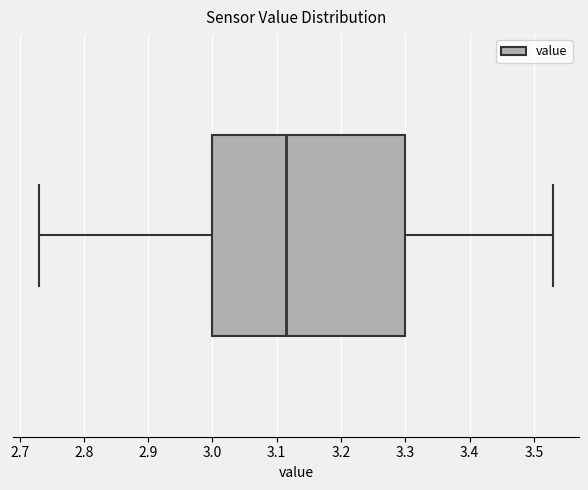

Read this box plot against the x-axis: the position of the median line, the range covered by the box, and the ends of both whiskers. The values are not printed on the chart, so give them approximately, as read against the axis.

median 3.12, box 3.00 to 3.30, whiskers 2.73 to 3.53